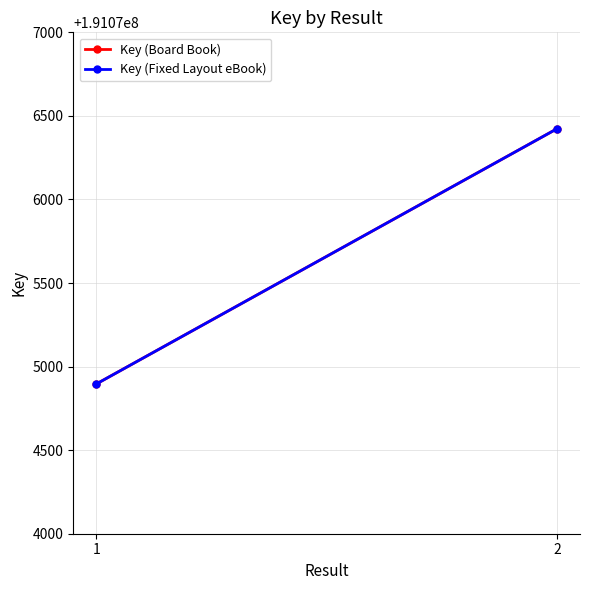

The Key (Fixed Layout eBook) series shows 191076423 at 2. True or false?

True